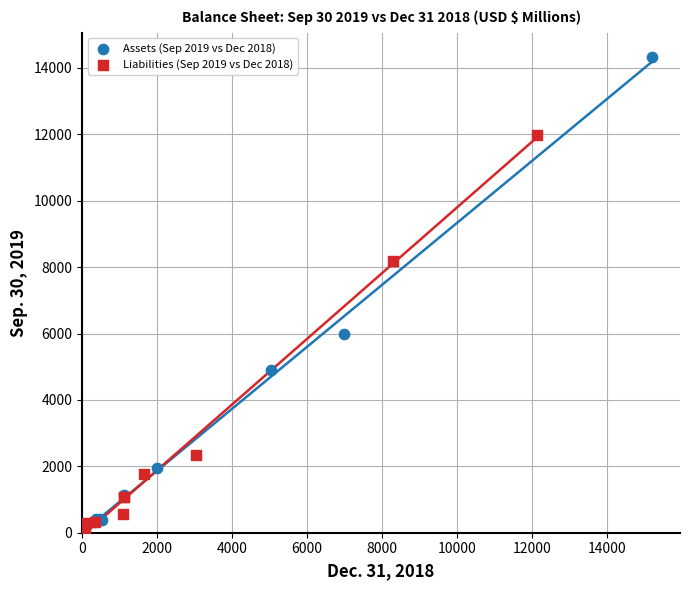

Which series reaches the maximum Y coordinate?

Assets (Sep 2019 vs Dec 2018)